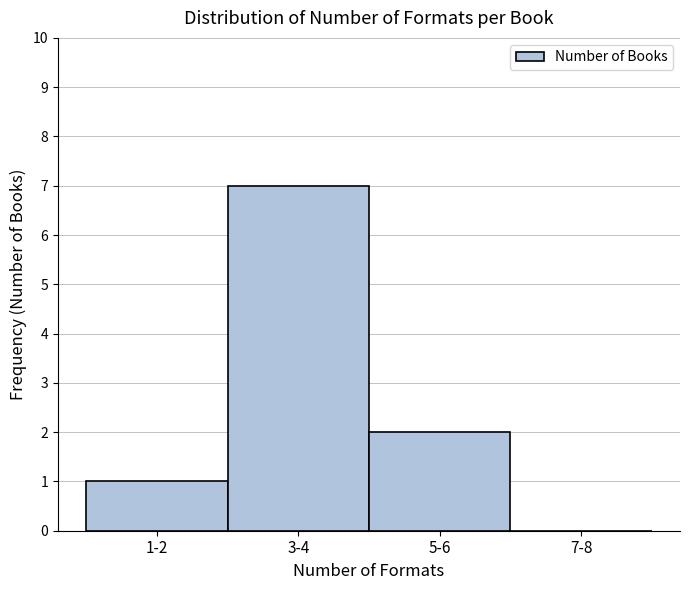

Reading left to right, list all the values displayed in this chart.

1-2=1	3-4=7	5-6=2	7-8=0